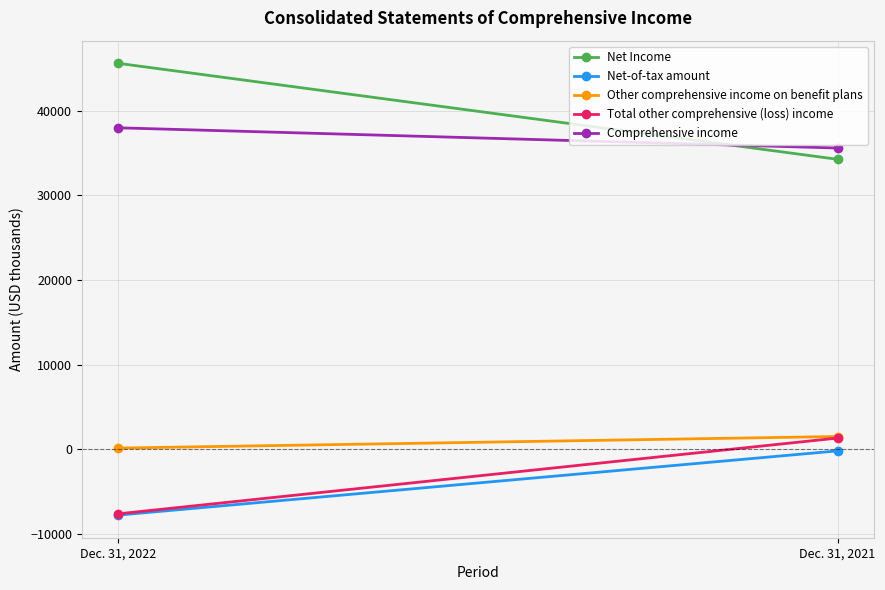

What is the difference between the highest and lowest values at Dec. 31, 2021?

35755